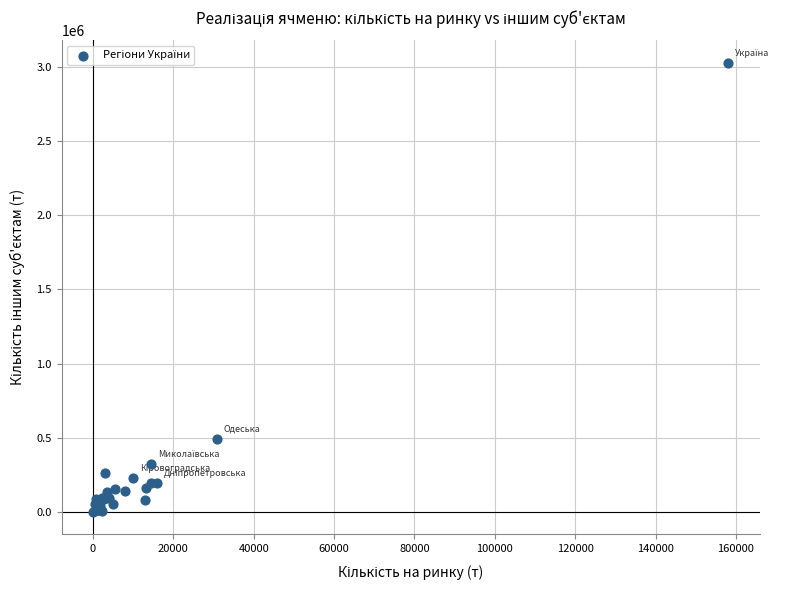

What Y value in the scatter plot is closest to 1514427?

492969